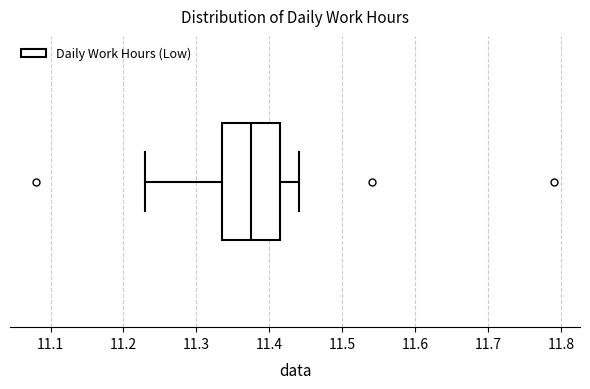

Read this box plot against the x-axis: the position of the median line, the range covered by the box, and the ends of both whiskers. The values are not printed on the chart, so give them approximately, as read against the axis.

median 11.38, box 11.34 to 11.42, whiskers 11.23 to 11.44